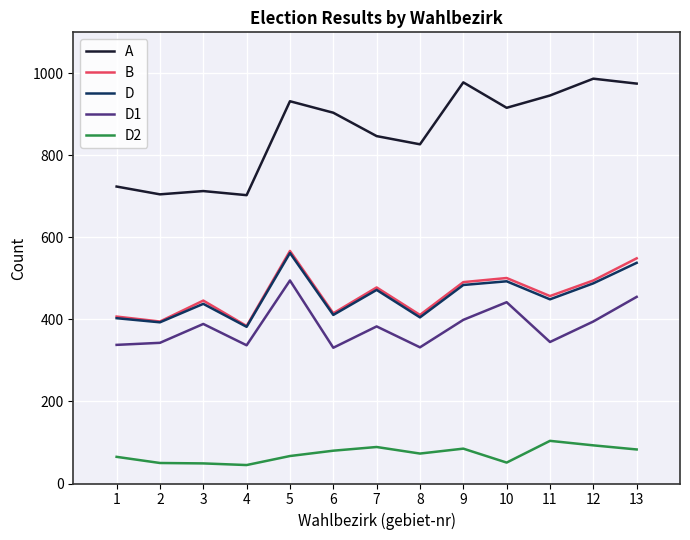

What is the difference between the highest and lowest values at 7?

758